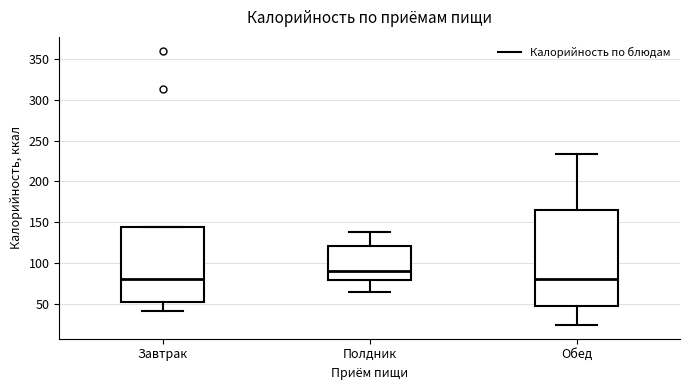

Where is the upper edge of the box for Полдник on the y-axis? The values are not printed on the chart, so give them approximately, as read against the axis.

120